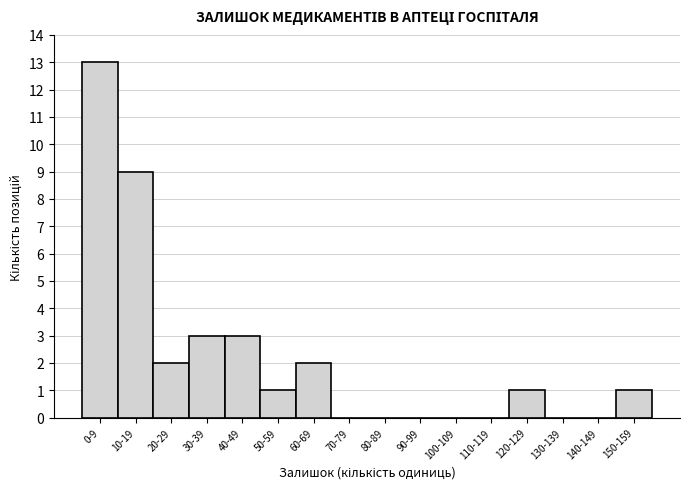

Reading left to right, transcribe all the data shown in this chart.

0-9=13	10-19=9	20-29=2	30-39=3	40-49=3	50-59=1	60-69=2	70-79=0	80-89=0	90-99=0	100-109=0	110-119=0	120-129=1	130-139=0	140-149=0	150-159=1